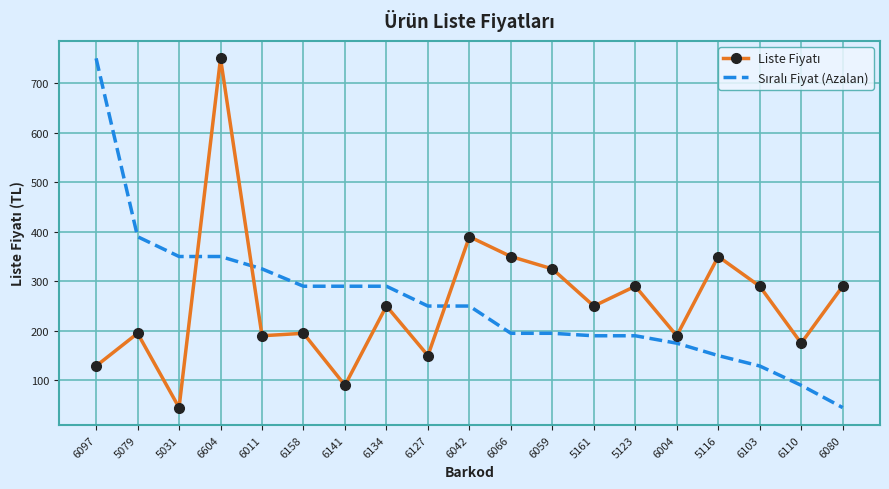

What position from the left is 6042?

10